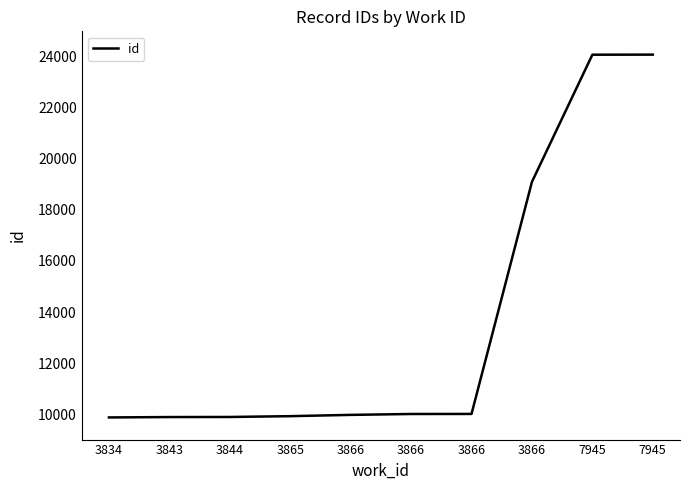

Does the chart display data point markers on the line(s)?

No